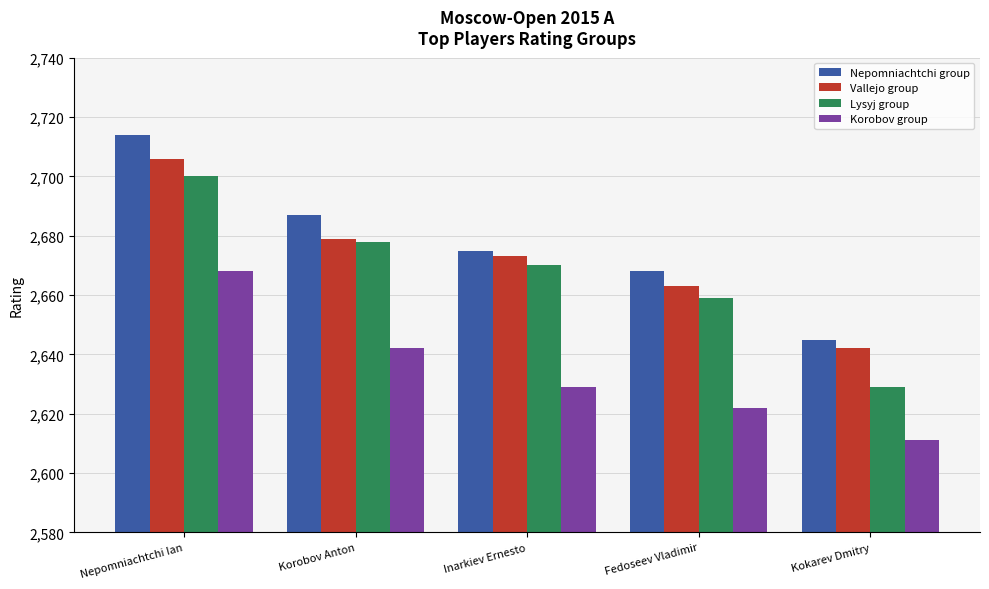

What is the label of the 1st bar from the left?

Nepomniachtchi Ian